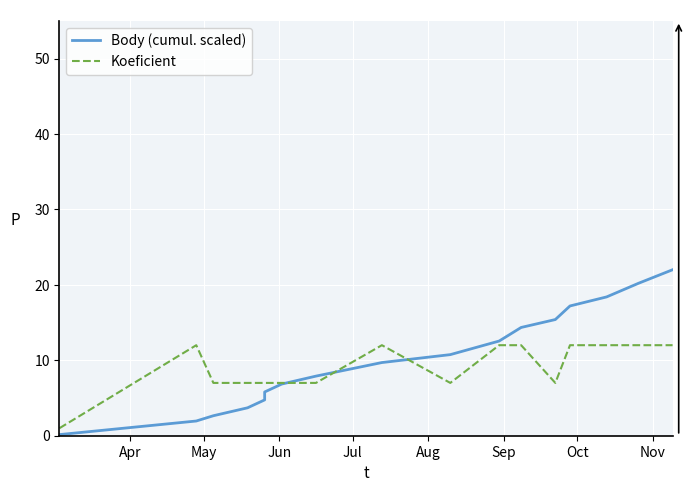

Which series has the widest spread of values?

Body (cumul. scaled)